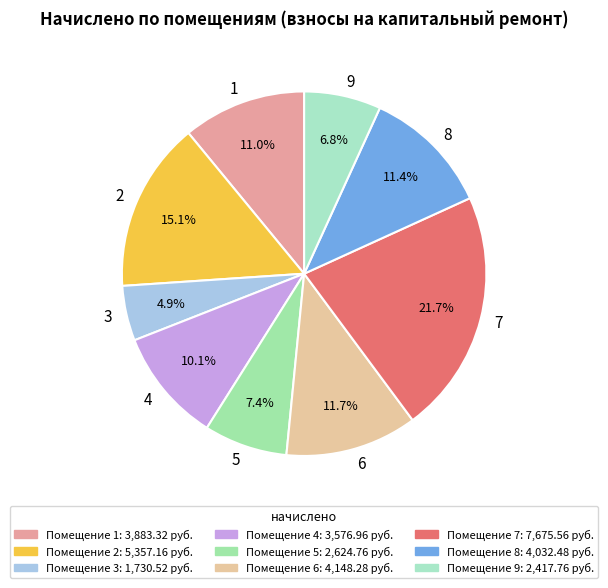

Approximately how many times larger is the value at 9 compared to 7?

0.3